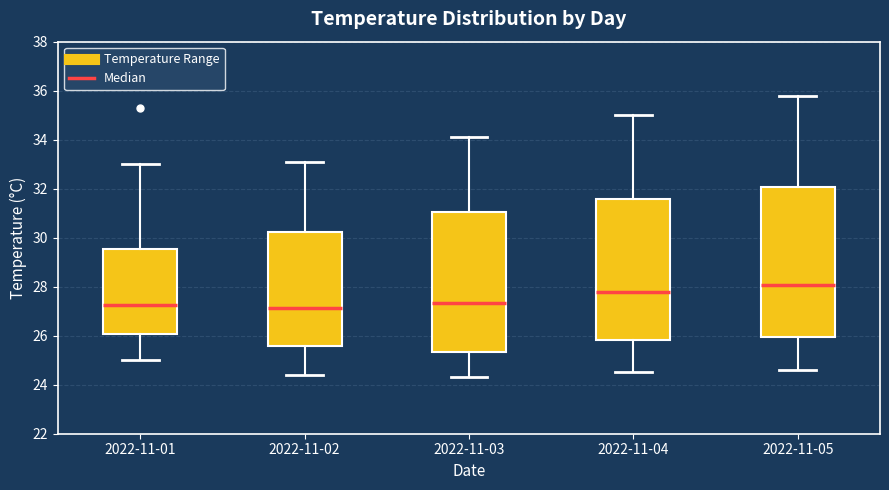

Reading left to right, transcribe this box plot: for each box, give where its median line is, the range the box spans, and where its two whiskers end, as read against the y-axis. The values are not printed on the chart, so give them approximately, as read against the axis.

2022-11-01: median 27.2, box 26.0 to 29.6, whiskers 25.0 to 33.0
2022-11-02: median 27.2, box 25.6 to 30.2, whiskers 24.4 to 33.2
2022-11-03: median 27.4, box 25.4 to 31.0, whiskers 24.4 to 34.2
2022-11-04: median 27.8, box 25.8 to 31.6, whiskers 24.6 to 35.0
2022-11-05: median 28.0, box 26.0 to 32.0, whiskers 24.6 to 35.8